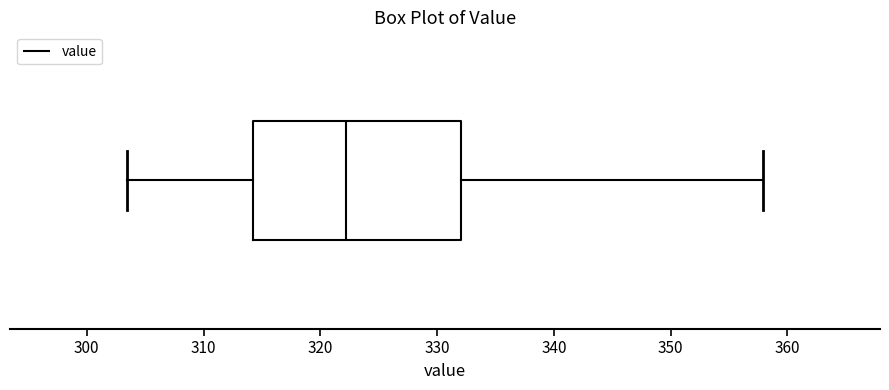

Transcribe this box plot: give where the median line is, the range the box spans, and where the two whiskers end, as read against the x-axis. The values are not printed on the chart, so give them approximately, as read against the axis.

median 322, box 314 to 332, whiskers 303 to 358